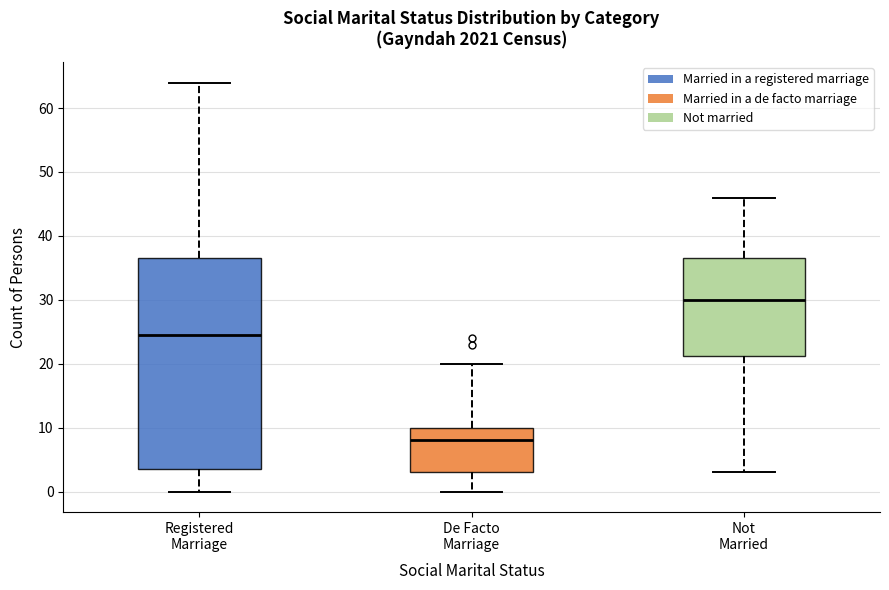

Which box's median line is the lowest?

De Facto Marriage